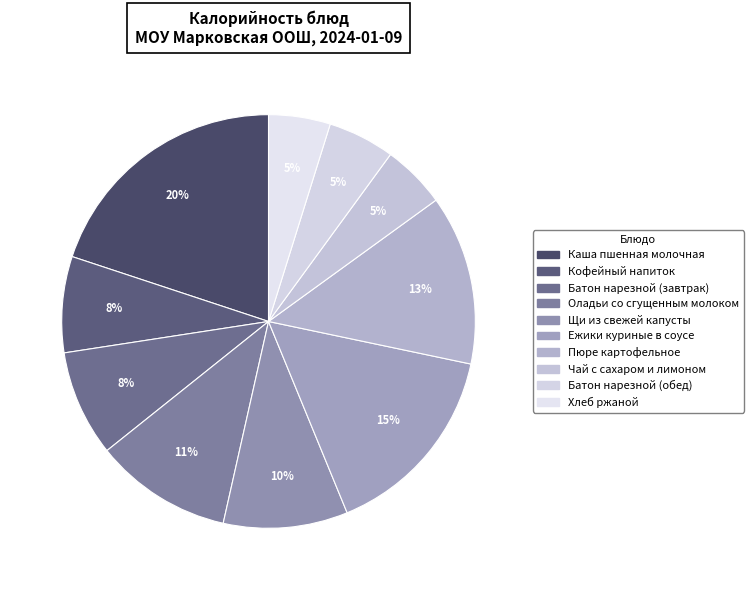

Count the number of slices in the pie.

10